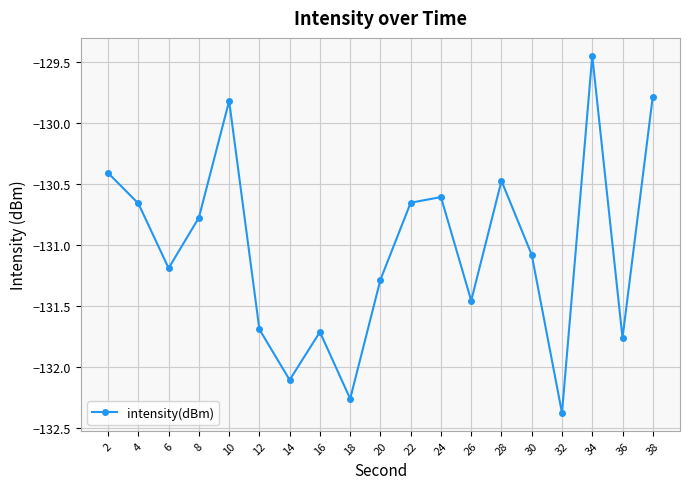

Read the value at 16.

-131.7